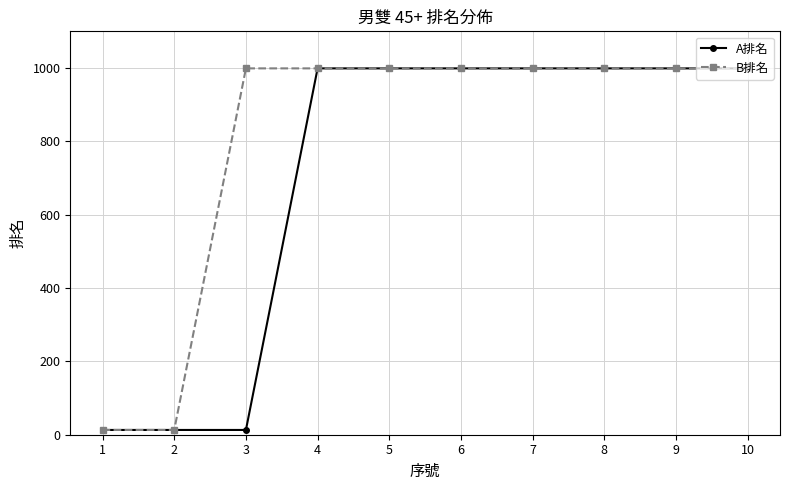

How many distinct data groups are displayed?

2